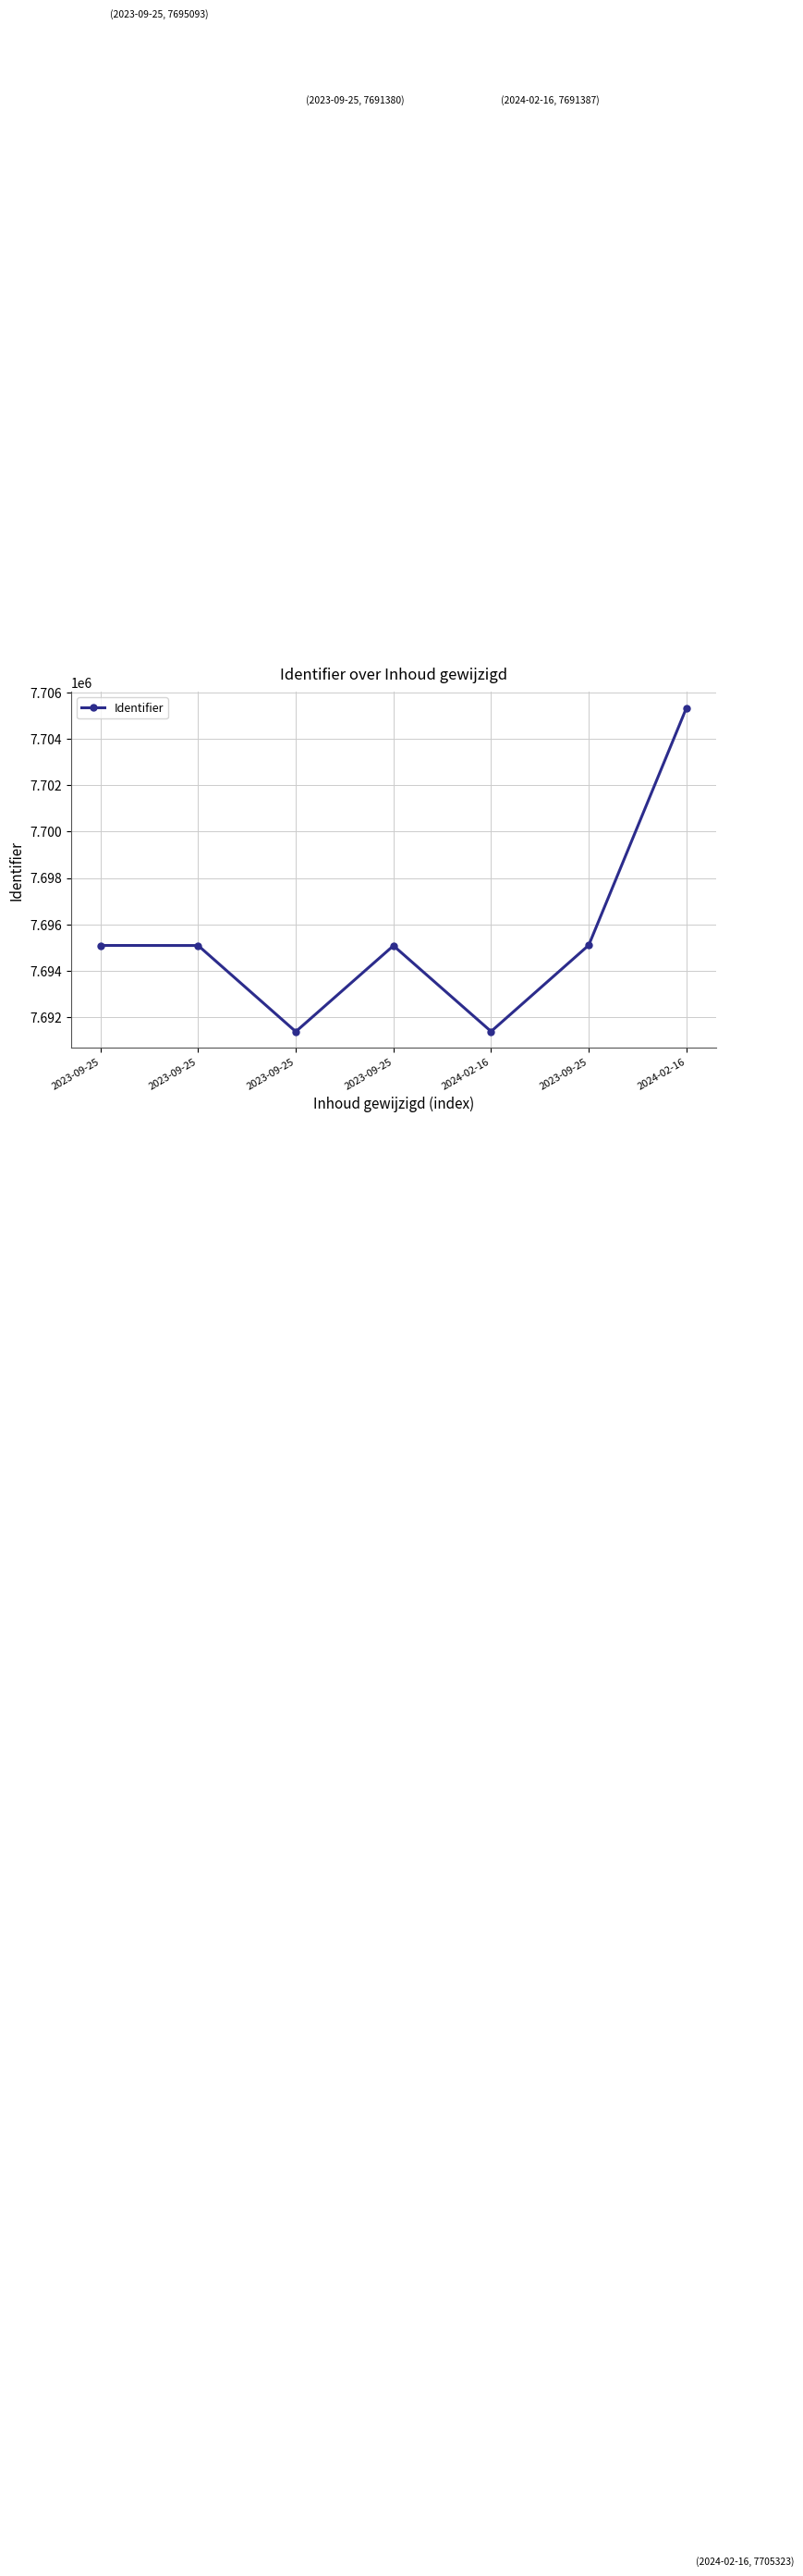

How many data points does each series have?

7